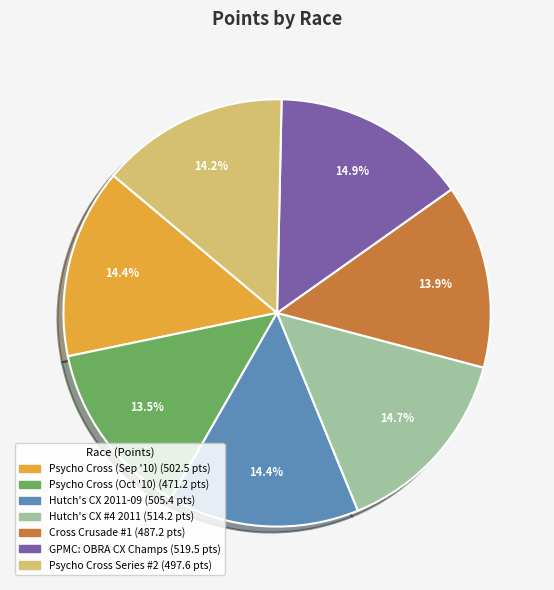

Is there a majority slice in this chart?

No